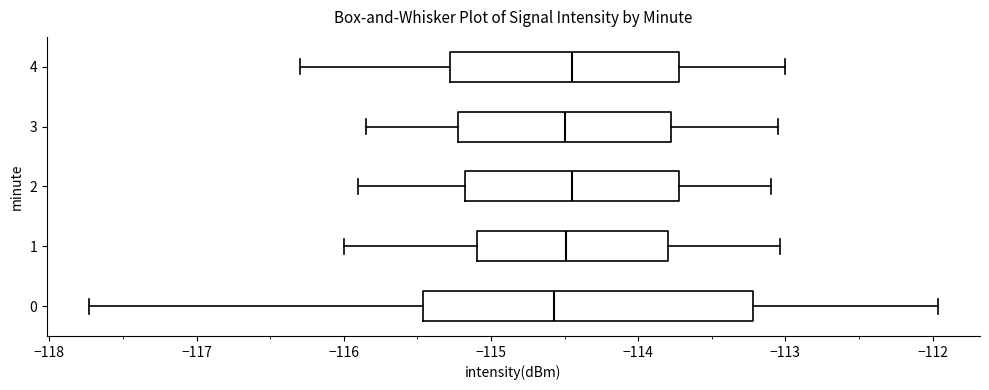

Comparing the boxes themselves (not the whiskers), which one is the widest?

0